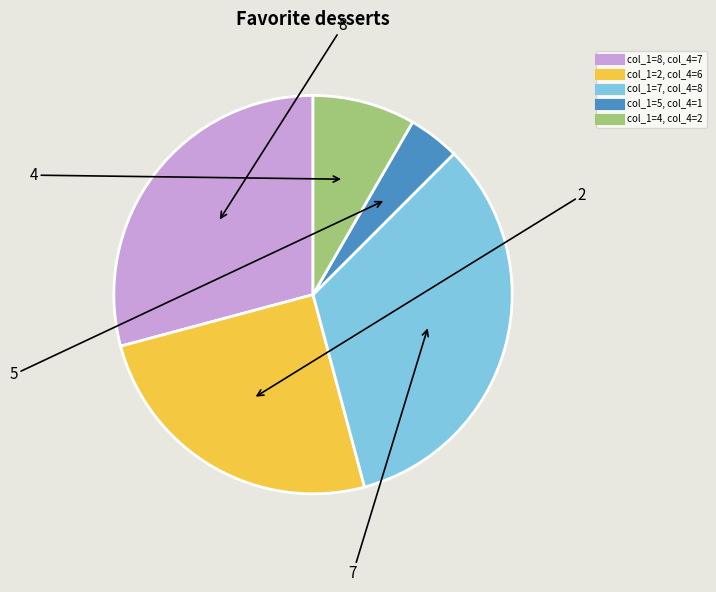

Does any single category account for the majority?

No